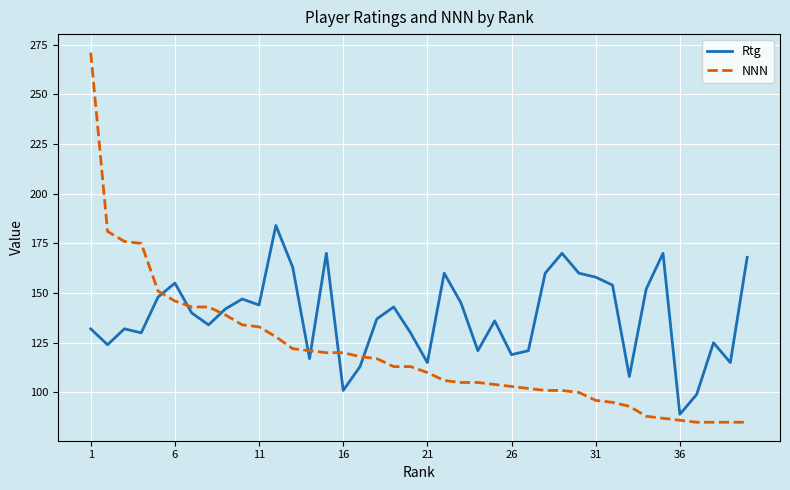

After their last crossing, which series has the higher values: Rtg or NNN?

Rtg